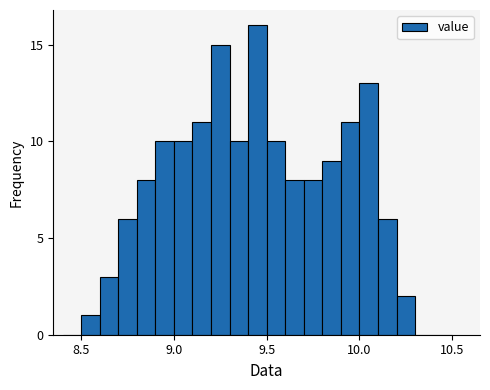

Read against the x-axis, roughly where is the centre of the tallest bar?

9.45